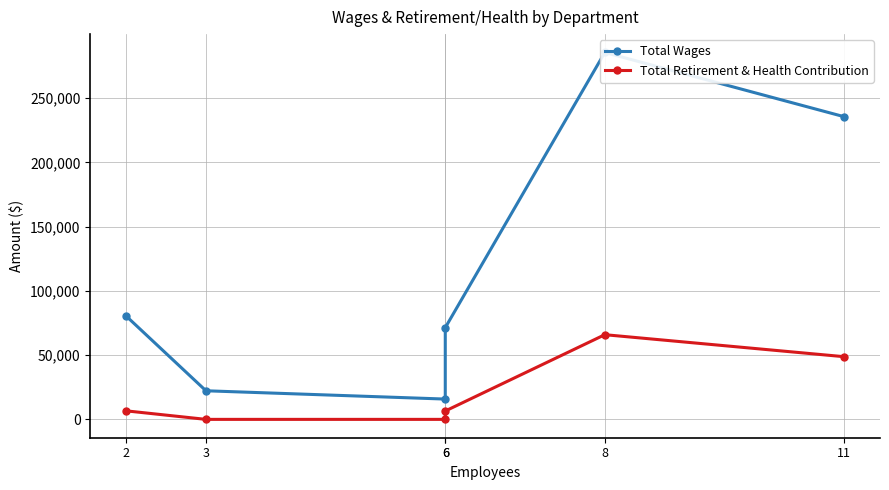

What is the difference between the Total Wages values at 8 and 3?

263259